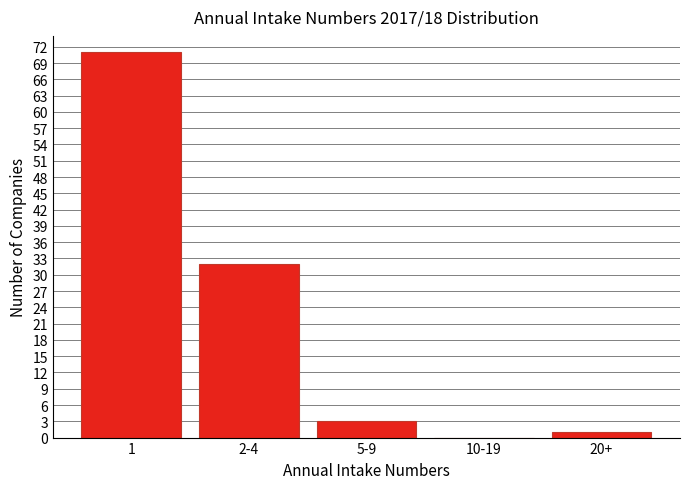

Reading left to right, transcribe all the data shown in this chart.

1=71	2-4=32	5-9=3	10-19=0	20+=1